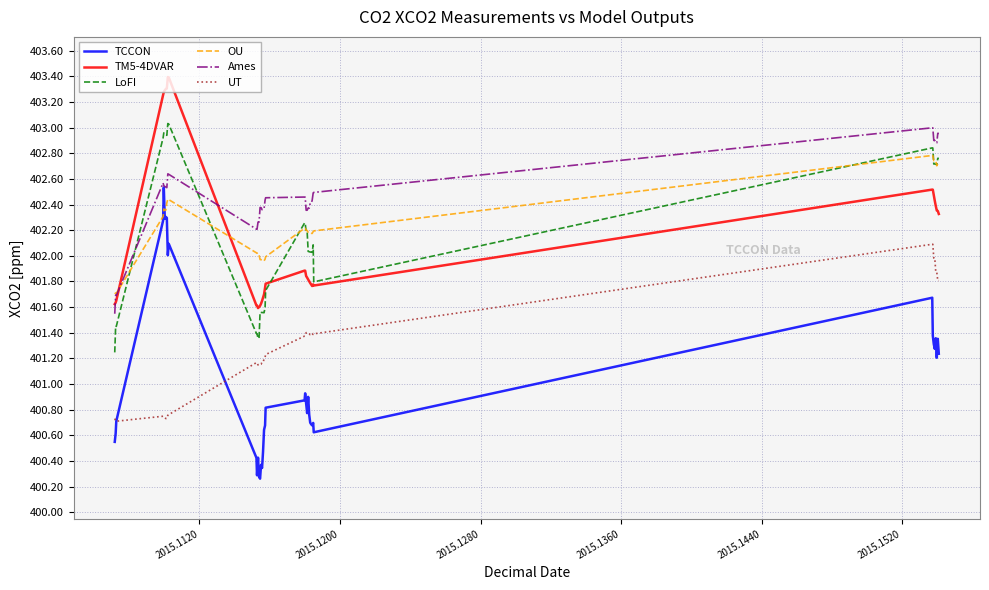

What is the difference between the maximum and second lowest values in the OU series?

1.1